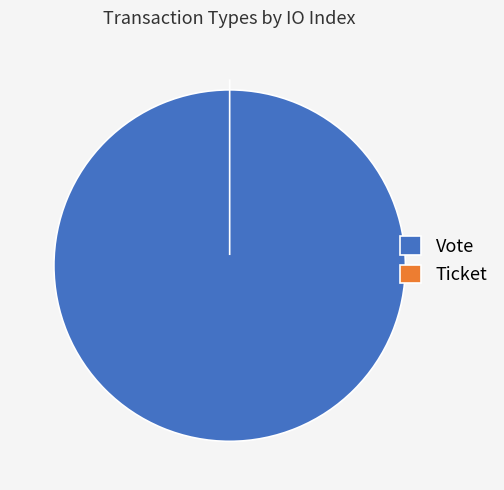

The Ticket slice represents 0% of the pie. True or false?

True